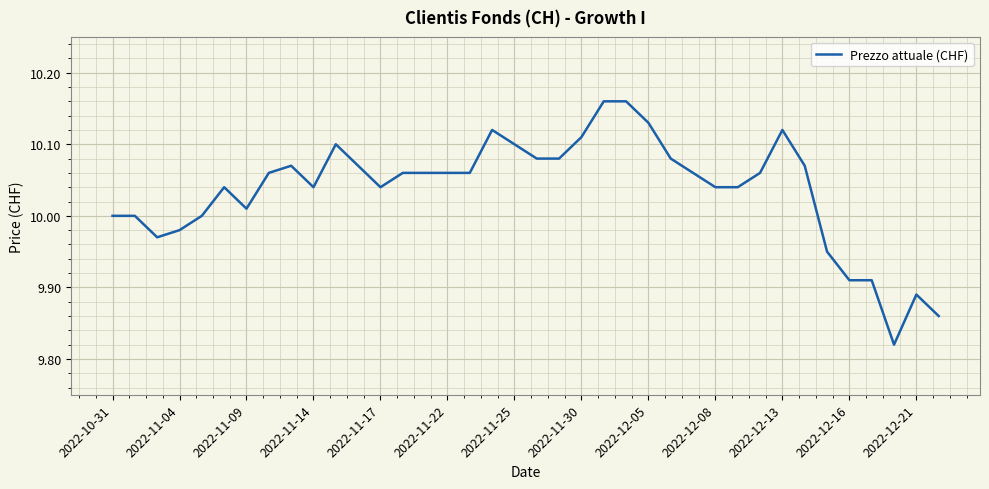

What is the difference between the maximum and minimum values?

0.3